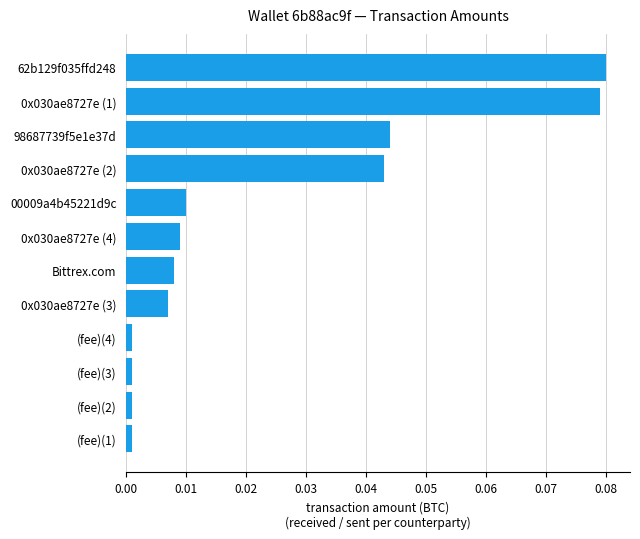

What is the sum of all values?

0.3